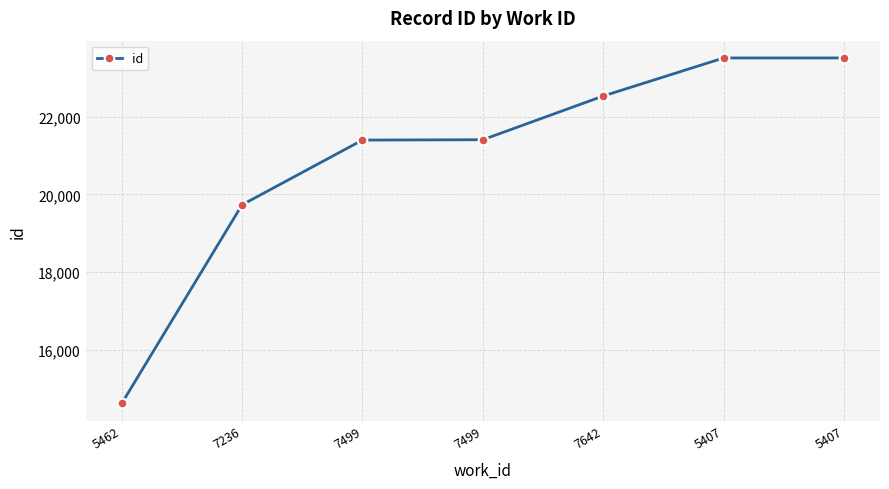

What is the change in value from 7499 to 7642?

+1127